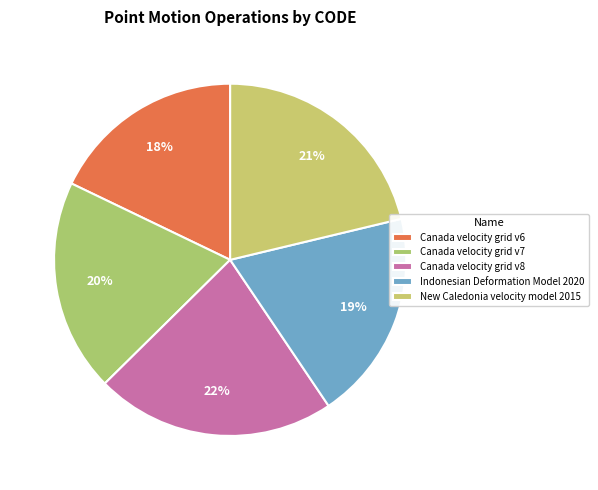

Count the number of slices in the pie.

5